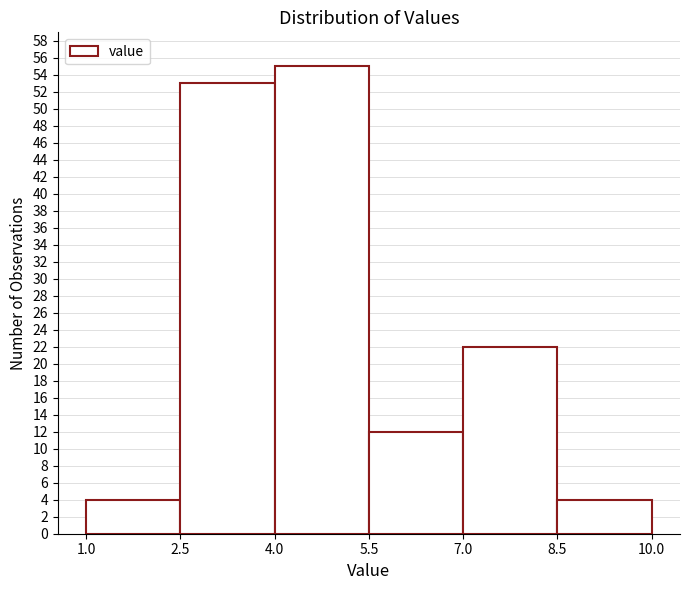

Reading left to right, list every bar in this chart as the range it spans on the x-axis followed by its height. The values are not printed on the chart, so give them approximately, as read against the axis.

1.0 to 2.5: 4
2.5 to 4.0: 53
4.0 to 5.5: 55
5.5 to 7.0: 12
7.0 to 8.5: 22
8.5 to 10.0: 4